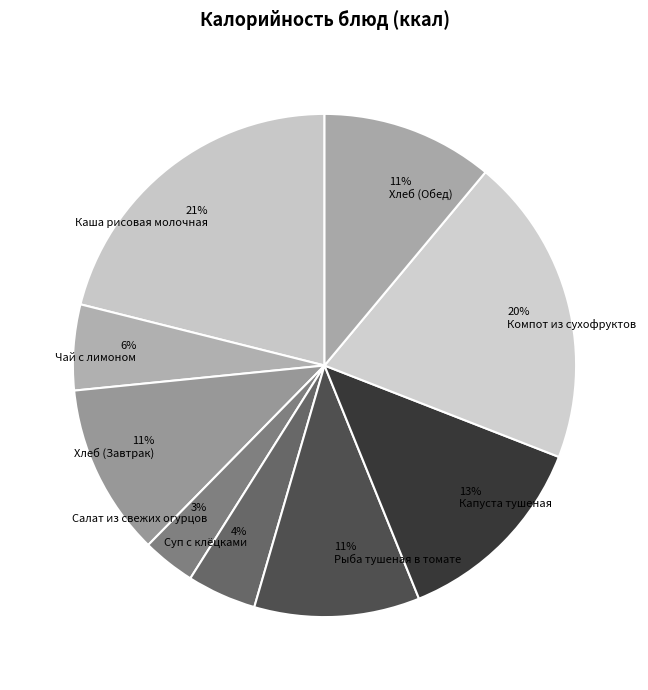

To the nearest percent, what is the difference between the largest and smallest slice percentages?

18%